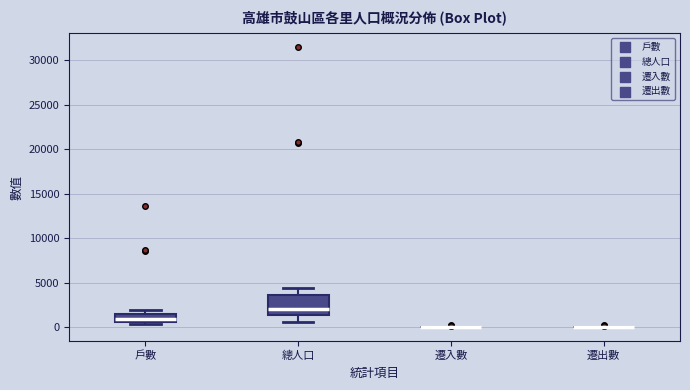

Which box is the tallest, from its lower edge to its upper edge?

總人口